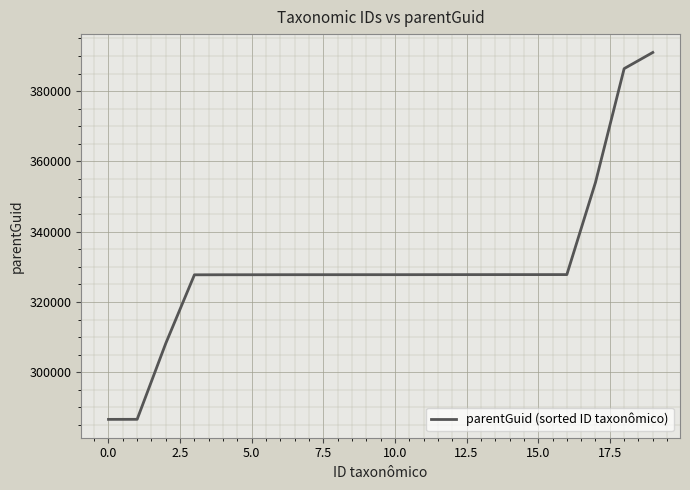

What is the maximum value shown in the chart?

391022